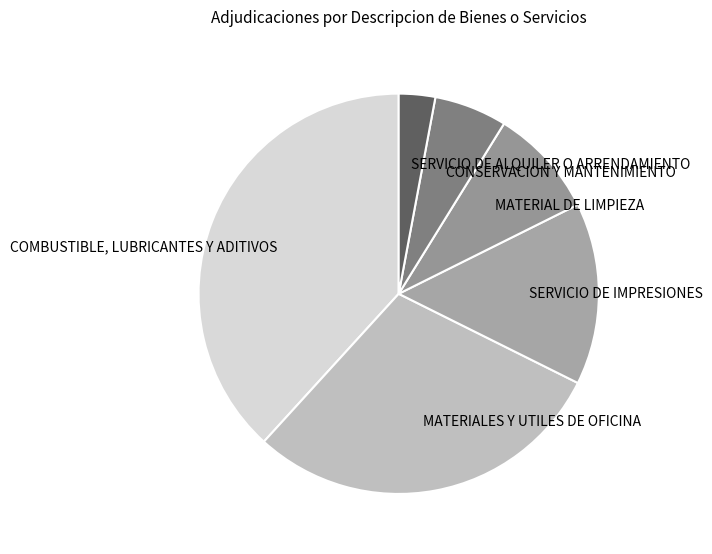

Do CONSERVACION Y MANTENIMIENTO and MATERIAL DE LIMPIEZA together represent more than half of the pie?

No